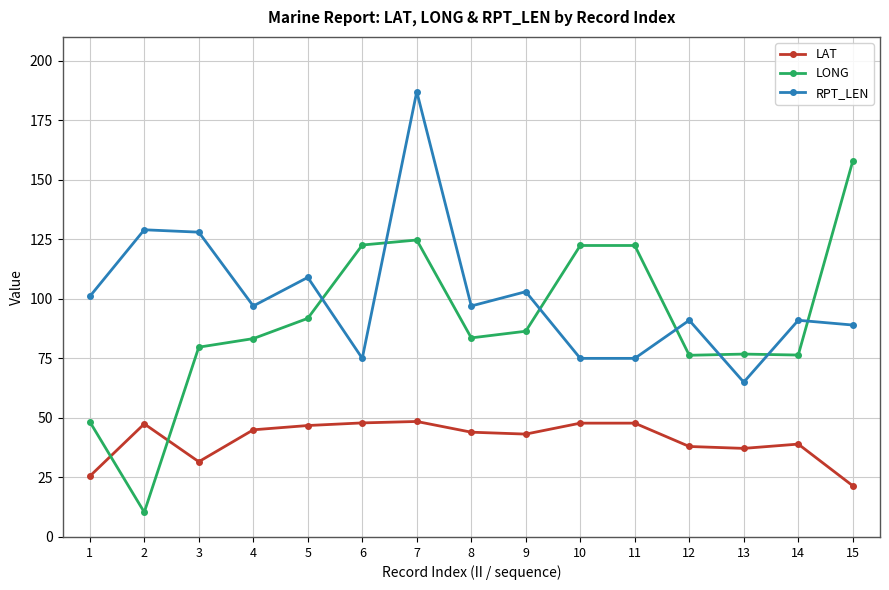

Where is the first local maximum for LONG?

7